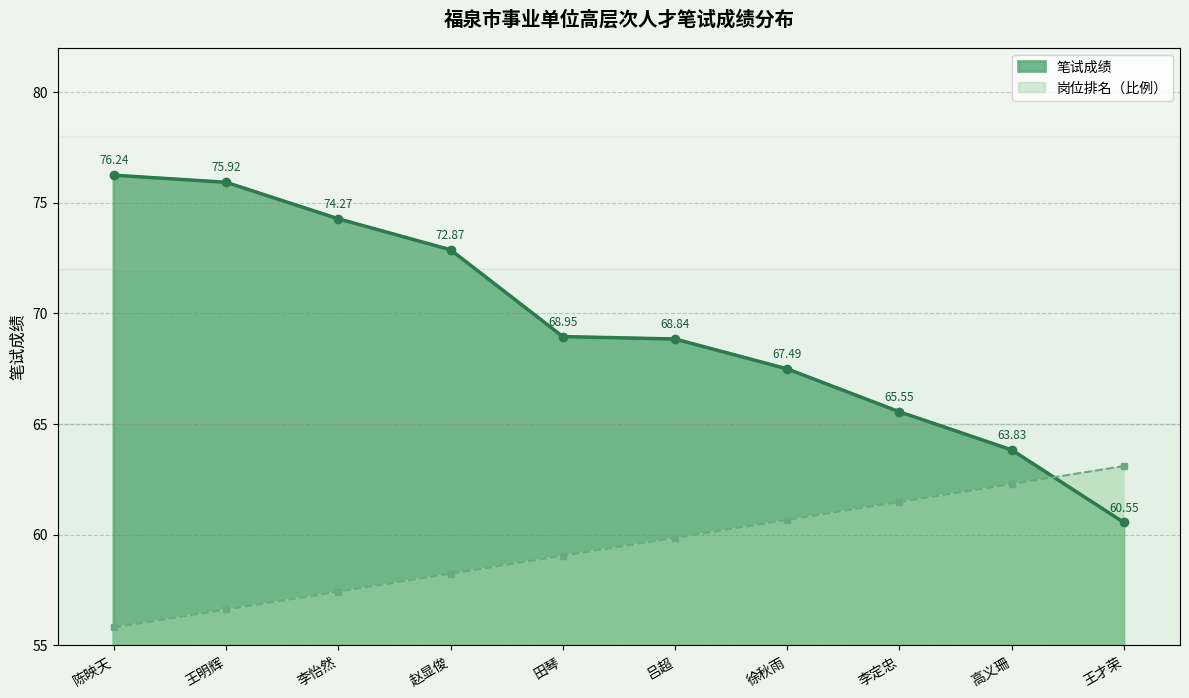

At which label is 笔试成绩 closest to 68?

徐秋雨